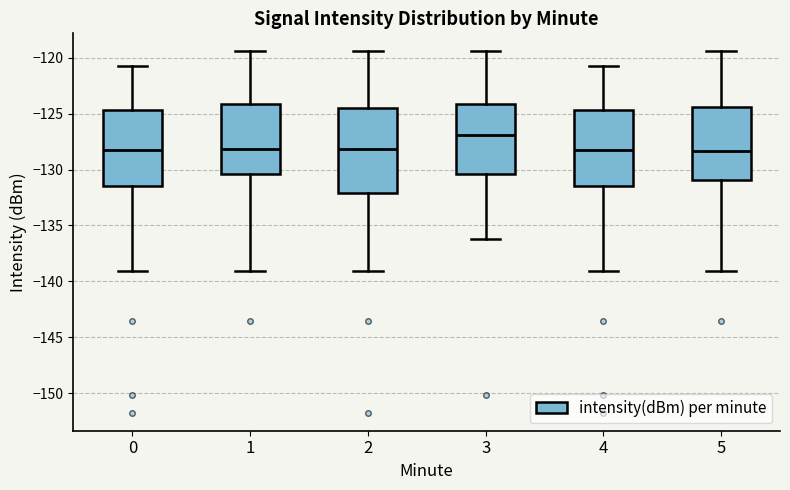

Comparing the boxes themselves (not the whiskers), which one is the tallest?

2